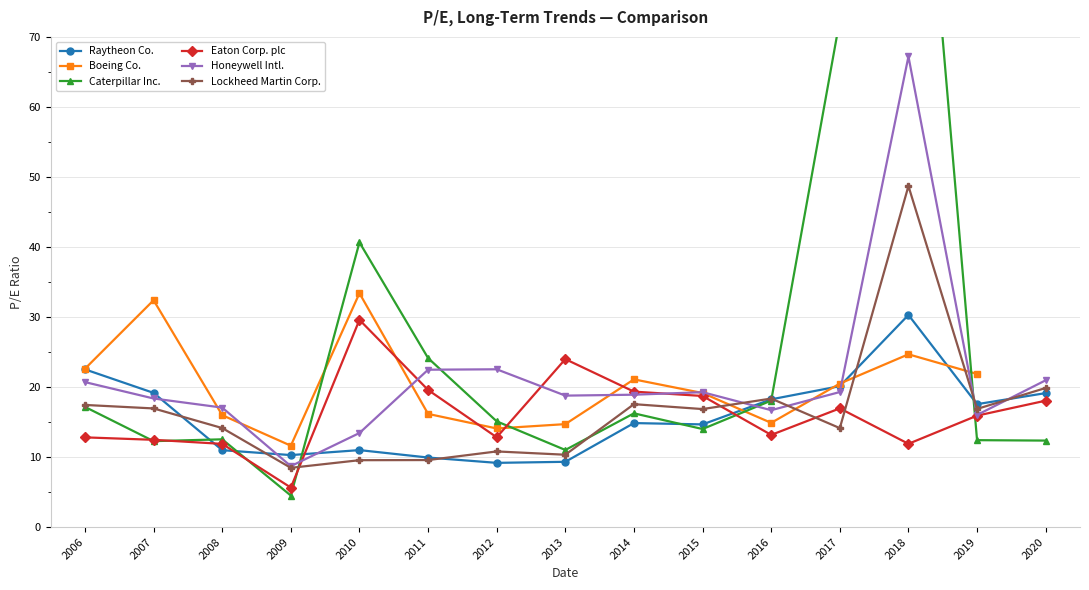

Is it true that Eaton Corp. plc equals 23.3 at 2019?

False